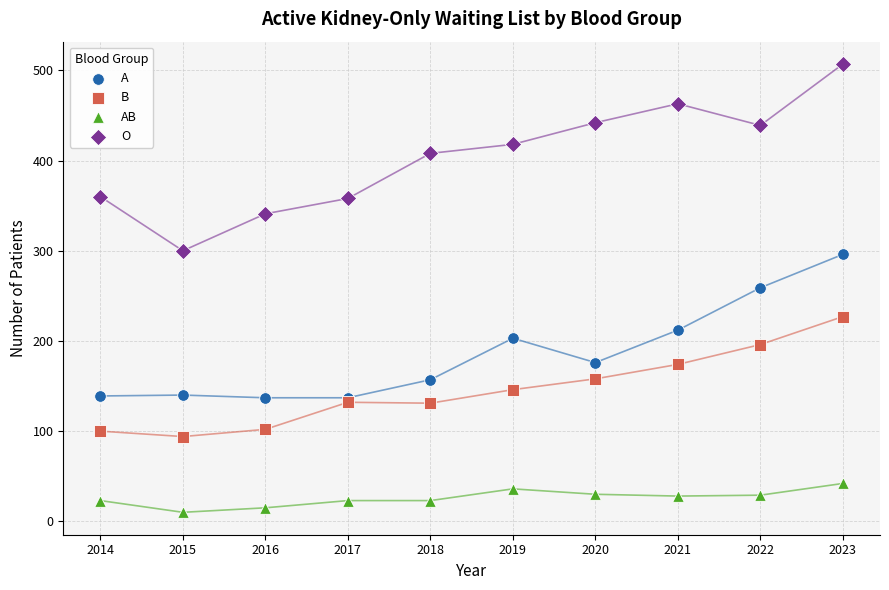

Which series reaches the minimum Y coordinate?

AB